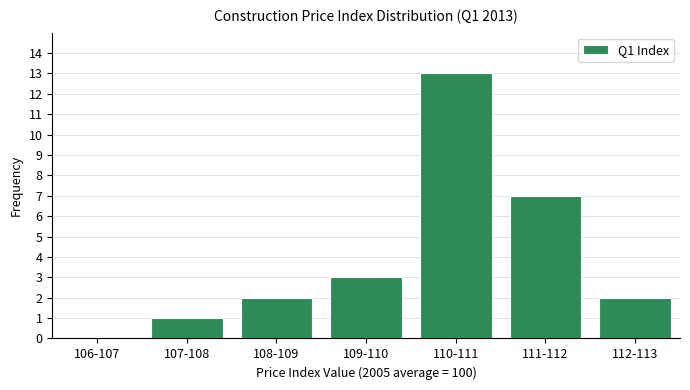

Reading right to left, what are all the values shown in this chart?

112-113=2	111-112=7	110-111=13	109-110=3	108-109=2	107-108=1	106-107=0